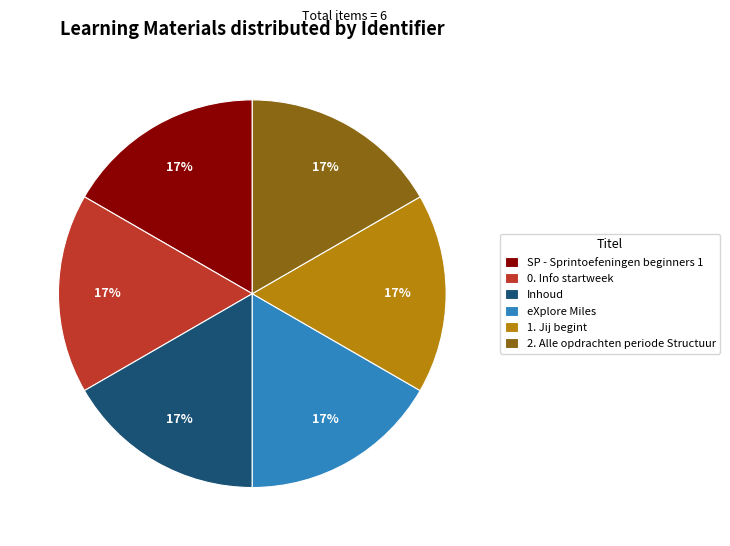

True or false: eXplore Miles accounts for 33% of the total.

False